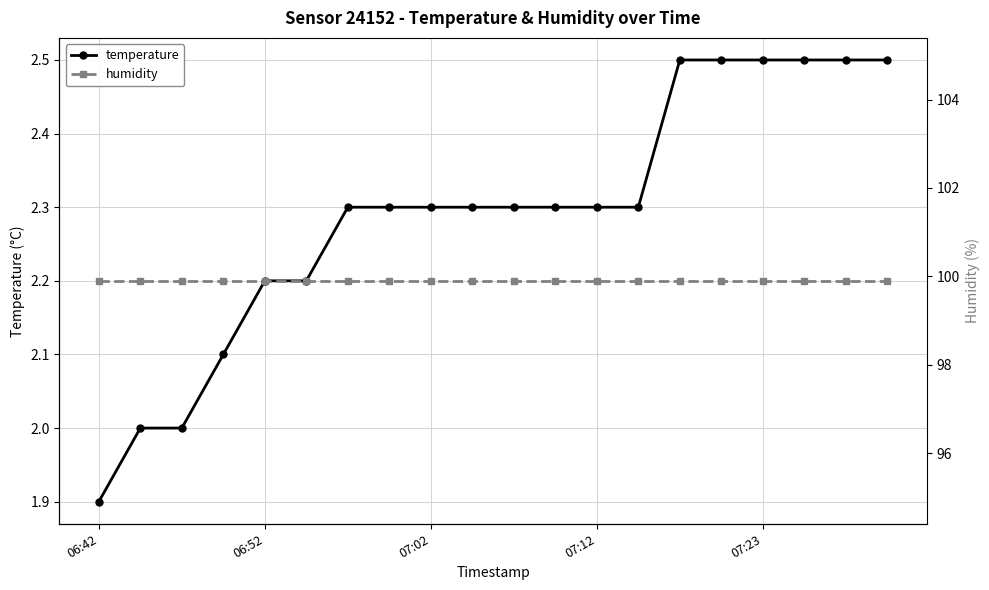

True or false: temperature has a value of 1.7 at 07:23.

False